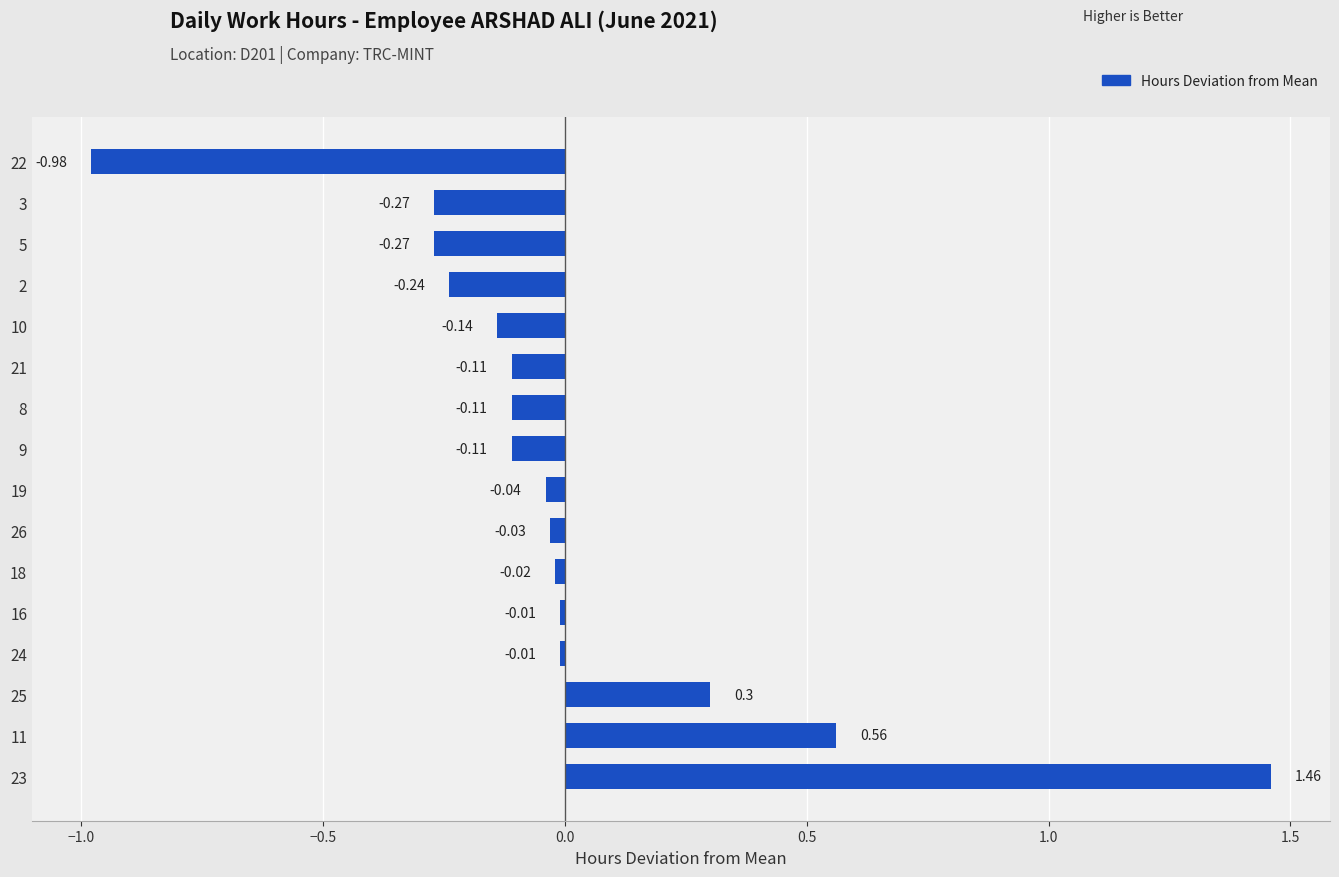

What is the difference between the maximum and minimum values?

2.4